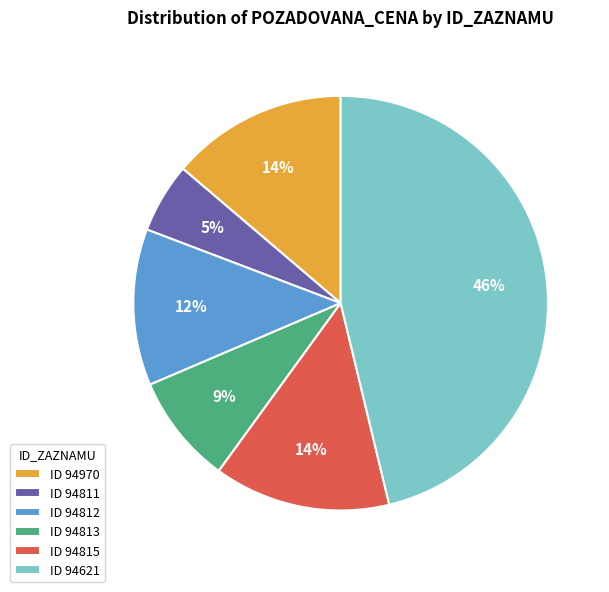

Is there any slice that represents more than half of the pie?

No